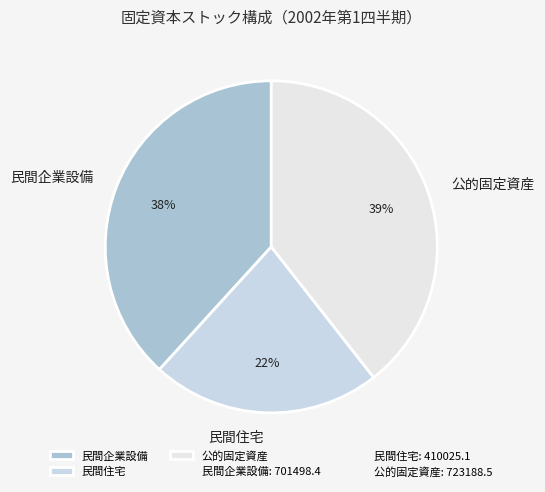

To the nearest percent, what is the difference between the 公的固定資産 and 民間企業設備 slice percentages?

1%